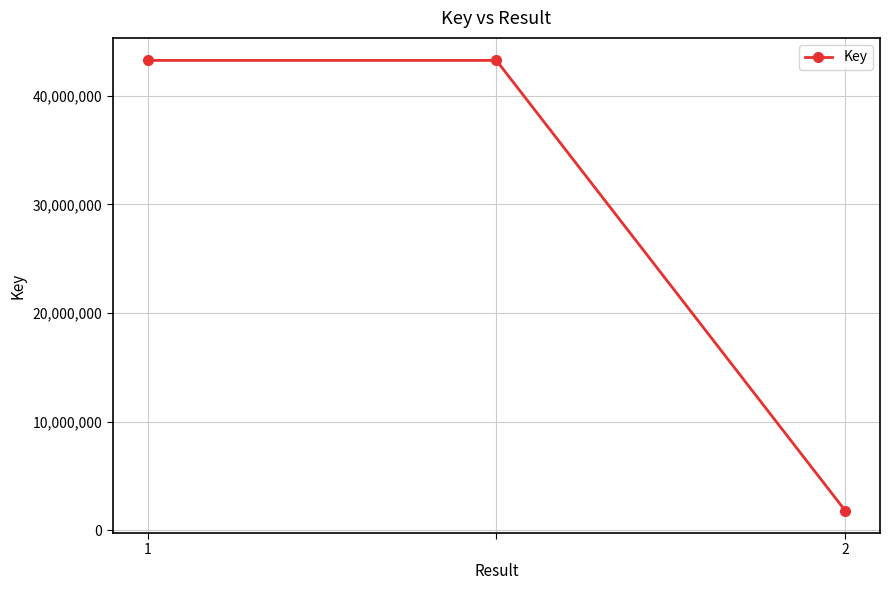

What is the difference between the second highest and minimum values?

41409667